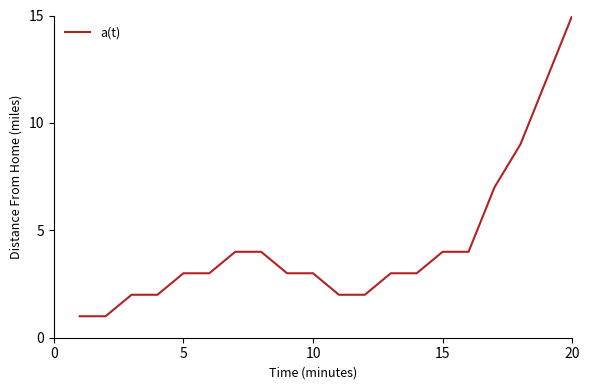

What is the maximum value shown in the chart?

15